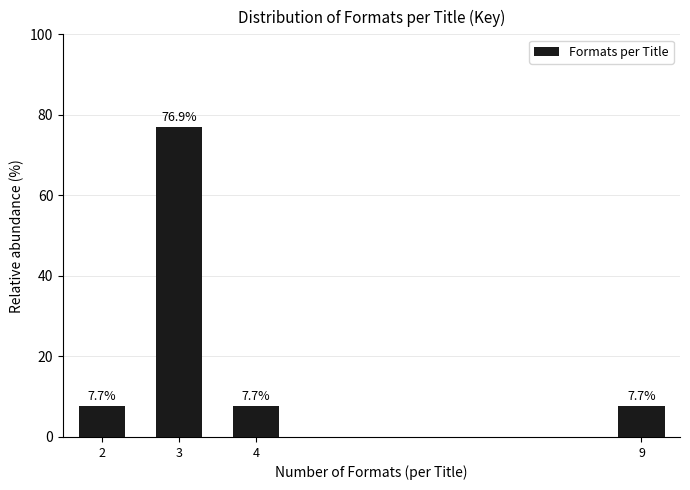

Reading left to right, extract all data points from this chart.

7.7	76.9	7.7	7.7